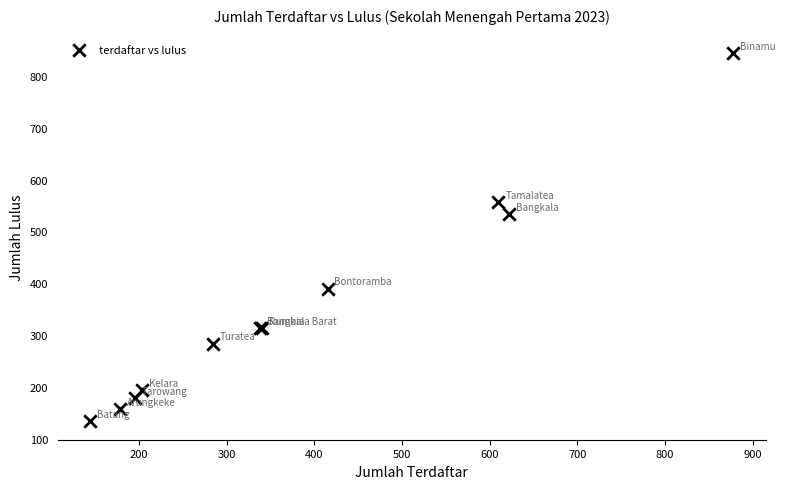

What Y value in the scatter plot is closest to 489?

533